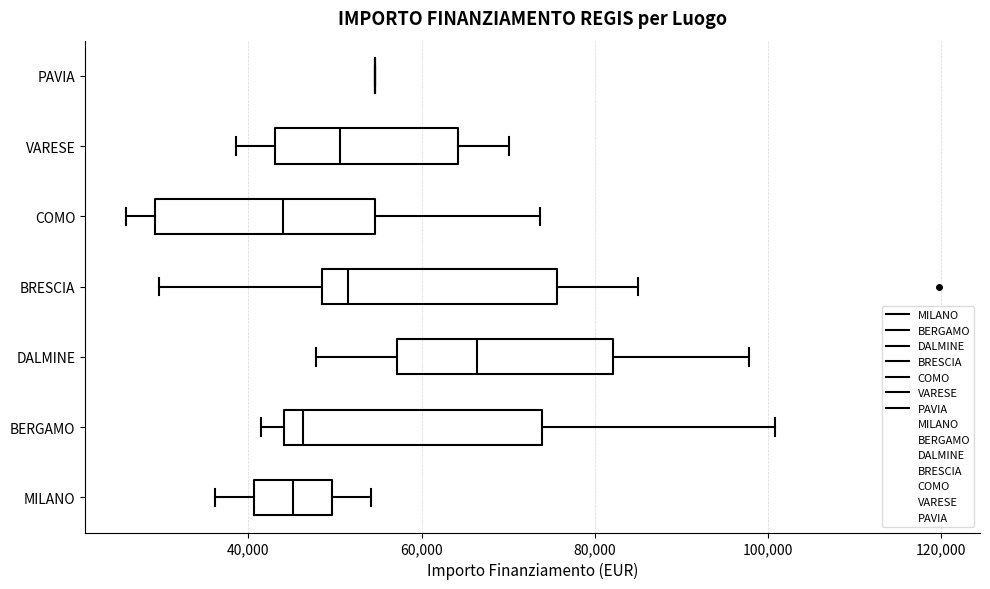

Reading bottom to top, read every box against the x-axis: the position of its median line, the range the box covers, and the ends of its whiskers. The values are not printed on the chart, so give them approximately, as read against the axis.

MILANO: median 46000, box 40000 to 50000, whiskers 36000 to 54000
BERGAMO: median 46000, box 44000 to 74000, whiskers 42000 to 100000
DALMINE: median 66000, box 58000 to 82000, whiskers 48000 to 98000
BRESCIA: median 52000, box 48000 to 76000, whiskers 30000 to 84000
COMO: median 44000, box 30000 to 54000, whiskers 26000 to 74000
VARESE: median 50000, box 44000 to 64000, whiskers 38000 to 70000
PAVIA: box collapsed to a line at 54000, whiskers 54000 to 54000